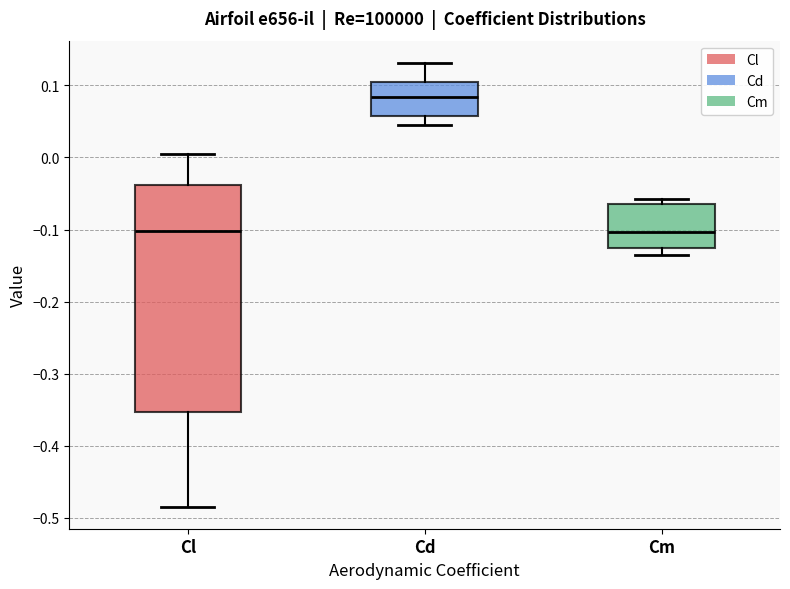

Which box is the tallest, from its lower edge to its upper edge?

Cl